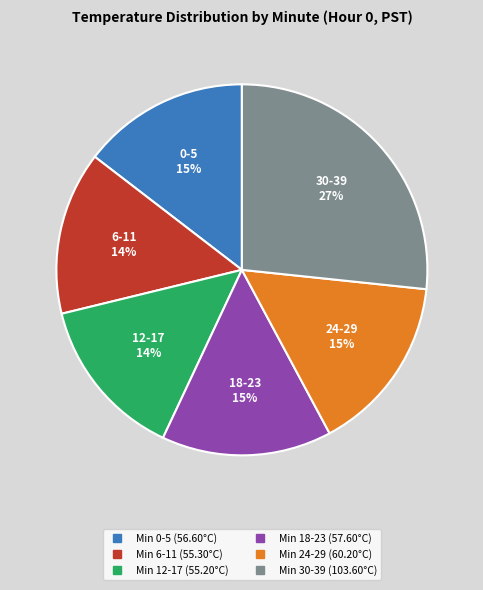

Count the number of slices in the pie.

6